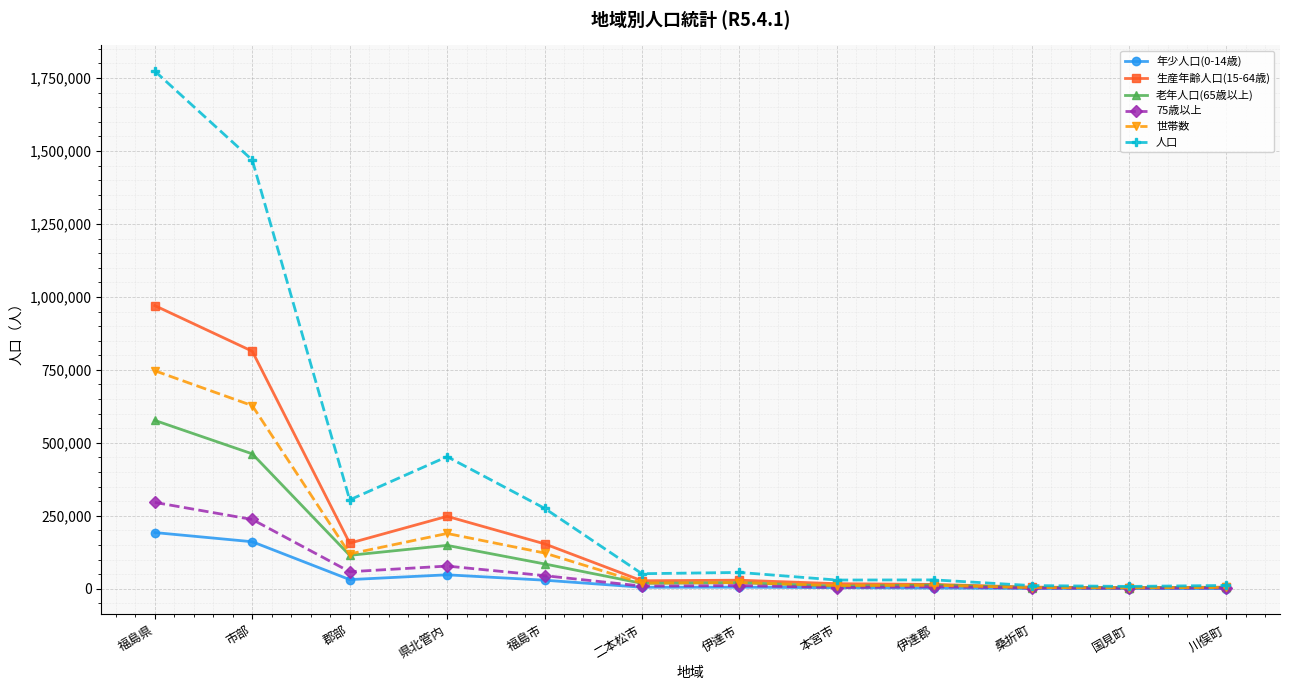

What is the difference between the 年少人口(0-14歳) values at 市部 and 桑折町?

160074